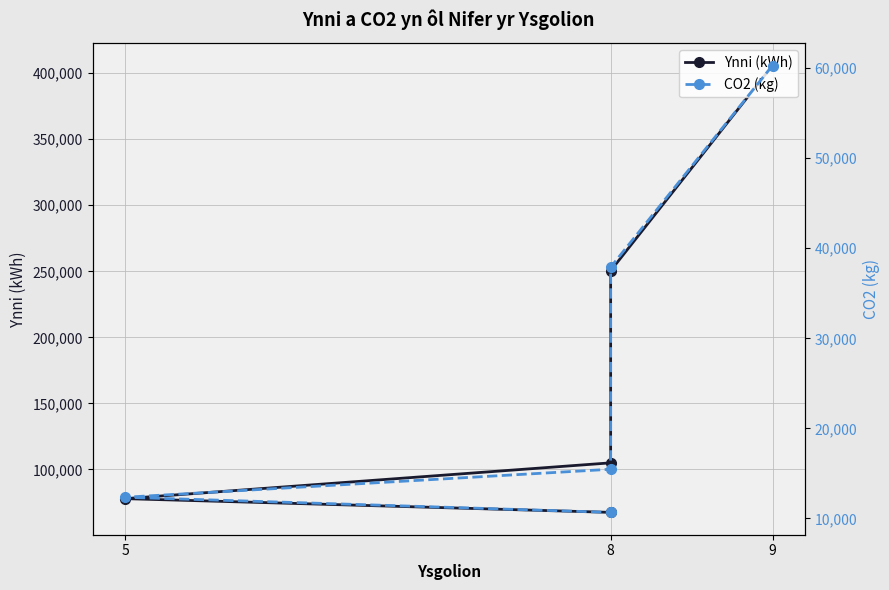

The value of Ynni (kWh) at 9 is 551053. True or false?

False